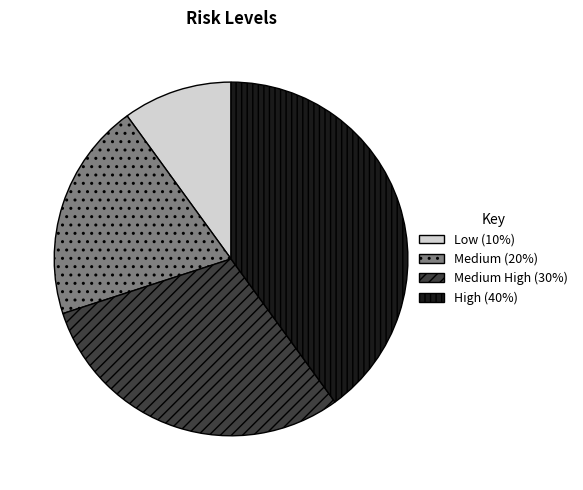

How many slices are in this pie chart?

4